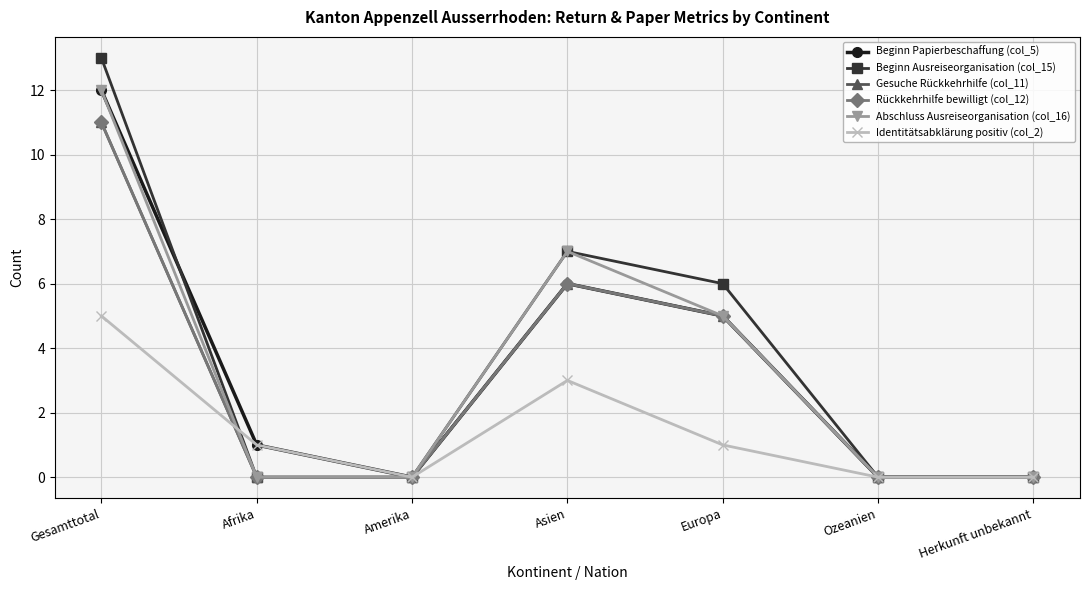

Does the chart have visible grid lines?

Yes